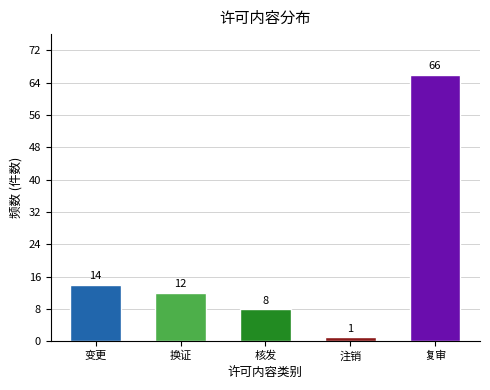

Reading left to right, extract all data points from this chart.

14	12	8	1	66